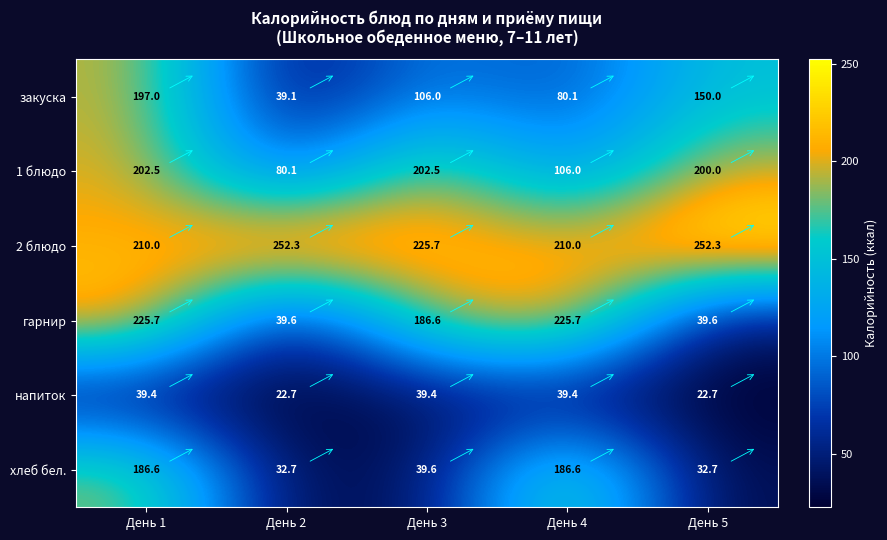

What is the difference between the maximum and minimum values in the закуска series?

157.9